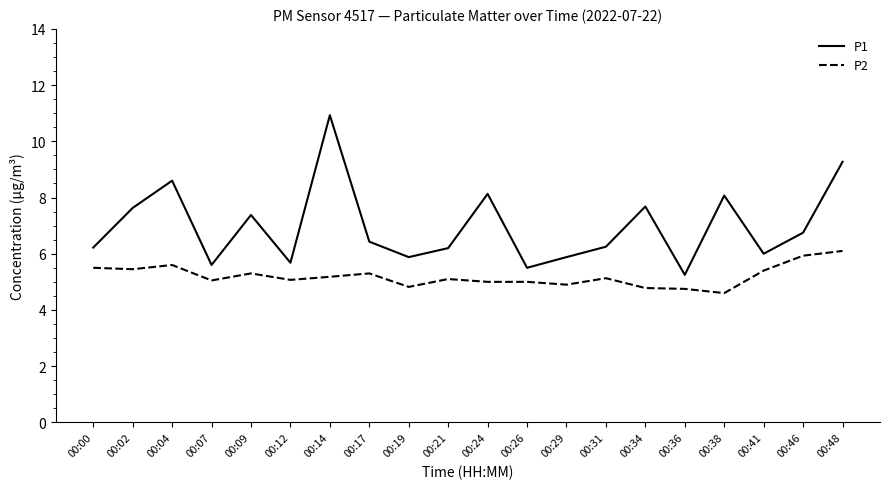

What is the difference between the second highest and second lowest values in the P1 series?

3.8